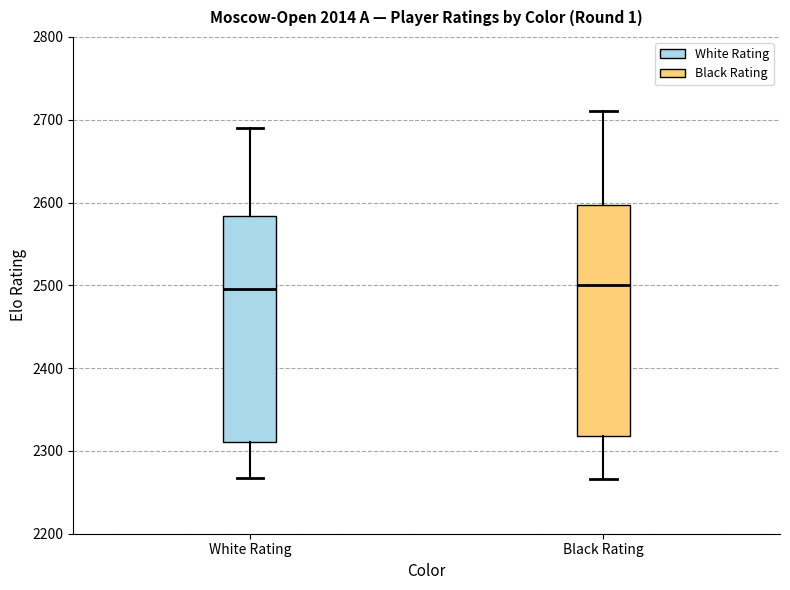

Where is the lower edge of the box for White Rating on the y-axis? The values are not printed on the chart, so give them approximately, as read against the axis.

2310